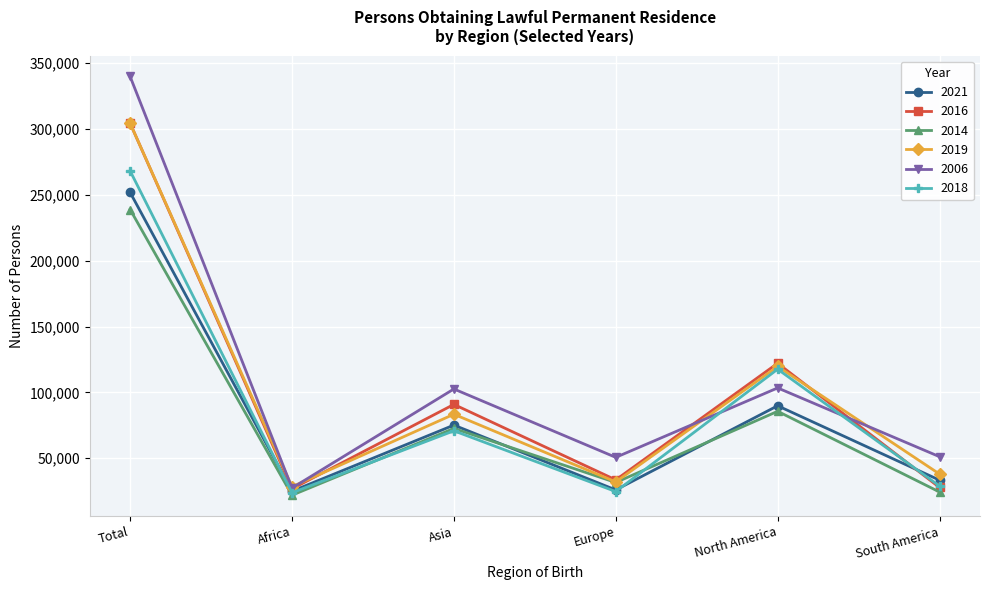

After their last crossing, which series has the higher values: 2018 or 2016?

2018